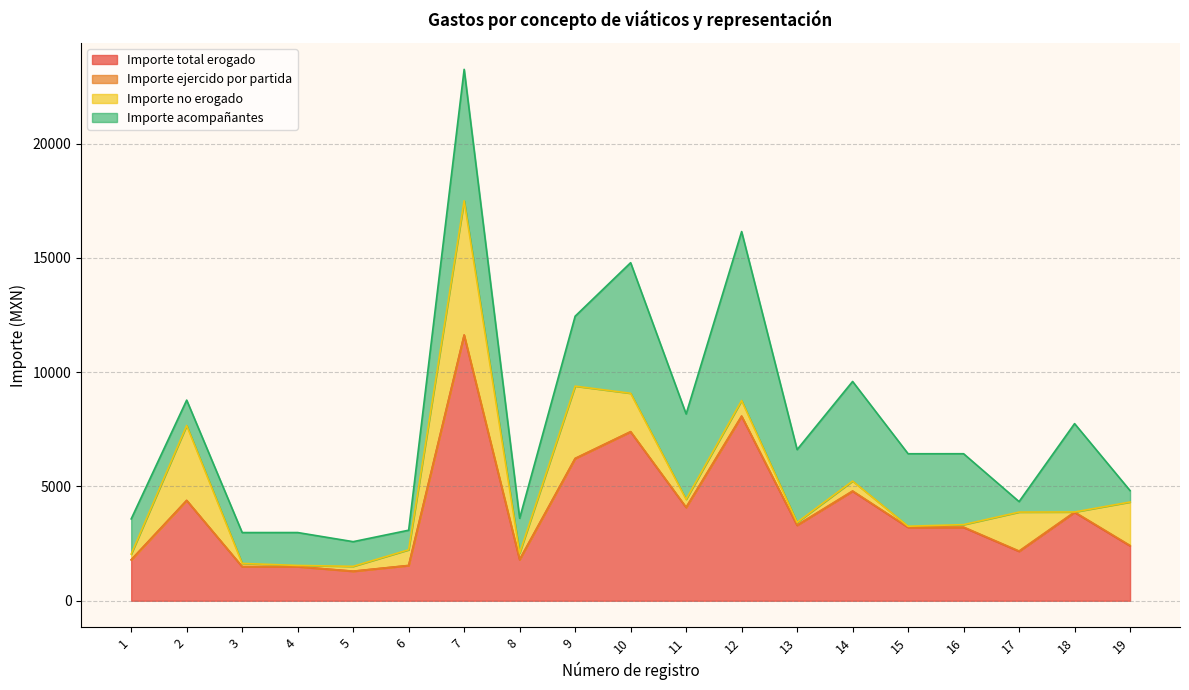

What is the sum of the Importe no erogado values at 15 and 10?

1714.3